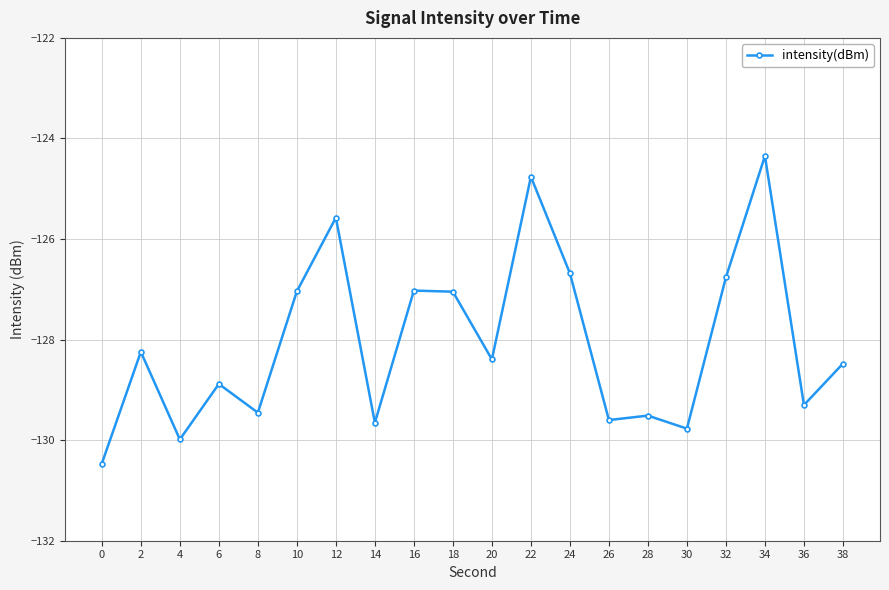

What is the value of the 16th point from the left?

-129.8